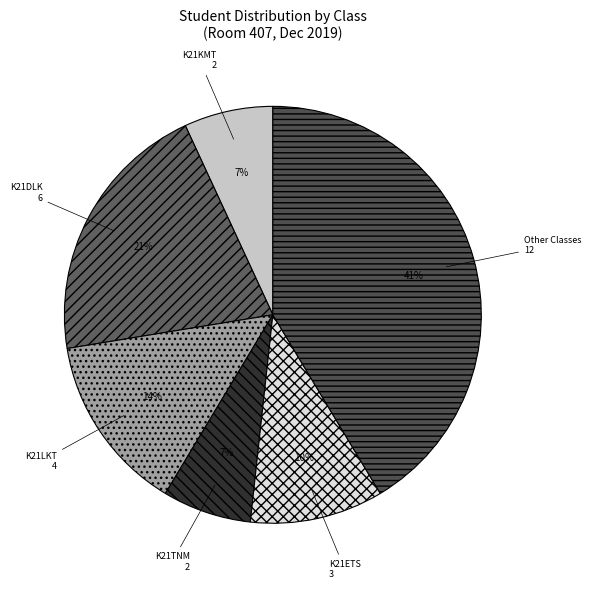

To the nearest percent, what is the average slice percentage?

17%